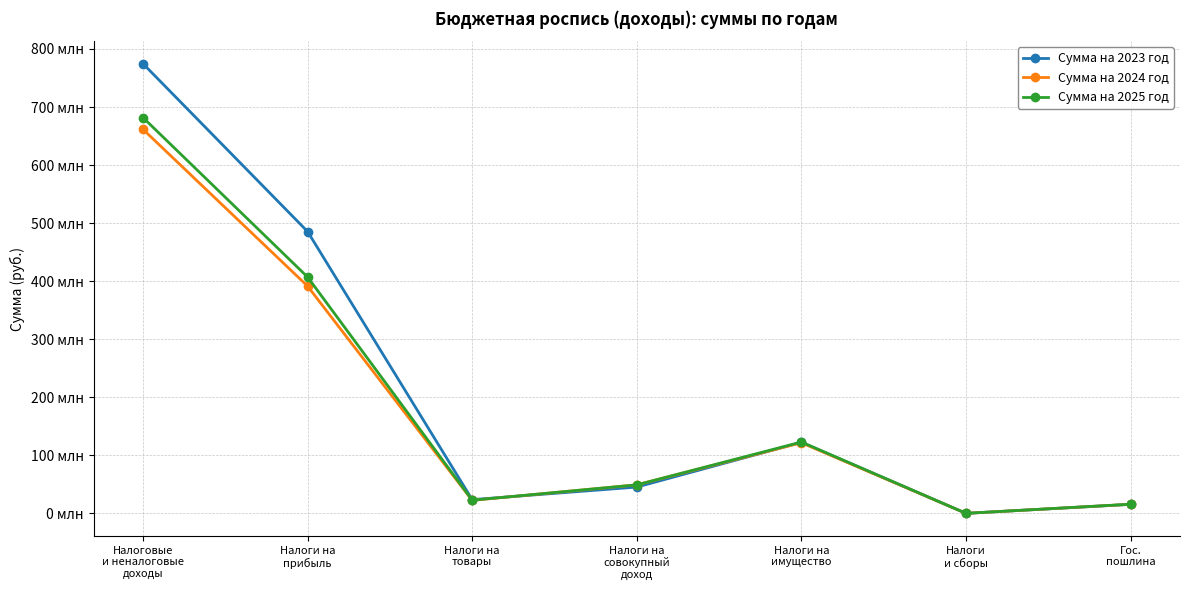

At which label does Сумма на 2025 год first exceed 49099000?

Налоговые
и неналоговые
доходы